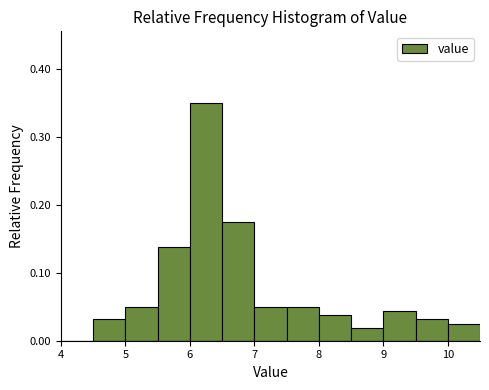

Reading left to right, transcribe this chart: for each bar, give the range it covers on the x-axis and its height. The values are not printed on the chart, so give them approximately, as read against the axis.

4.0 to 4.5: 0
4.5 to 5.0: 0.03
5.0 to 5.5: 0.05
5.5 to 6.0: 0.14
6.0 to 6.5: 0.35
6.5 to 7.0: 0.18
7.0 to 7.5: 0.05
7.5 to 8.0: 0.05
8.0 to 8.5: 0.04
8.5 to 9.0: 0.02
9.0 to 9.5: 0.04
9.5 to 10.0: 0.03
10.0 to 10.5: 0.03